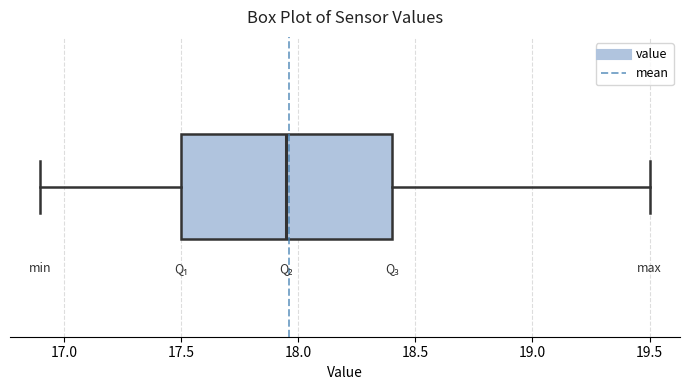

Where does the left whisker of the box end on the x-axis? The values are not printed on the chart, so give them approximately, as read against the axis.

16.90